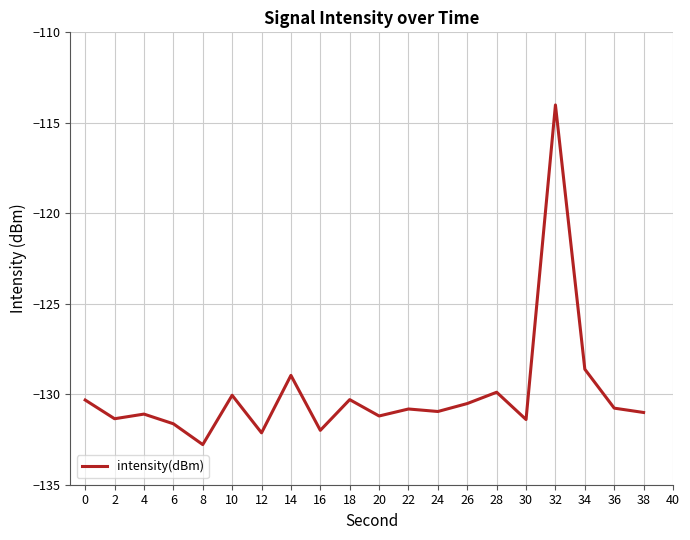

At which category does the chart reach its minimum across all series?

8